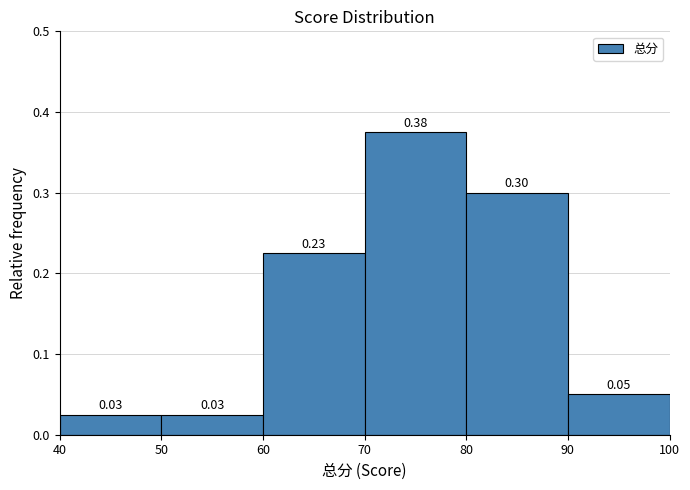

Which range on the x-axis has the tallest bar?

70 to 80